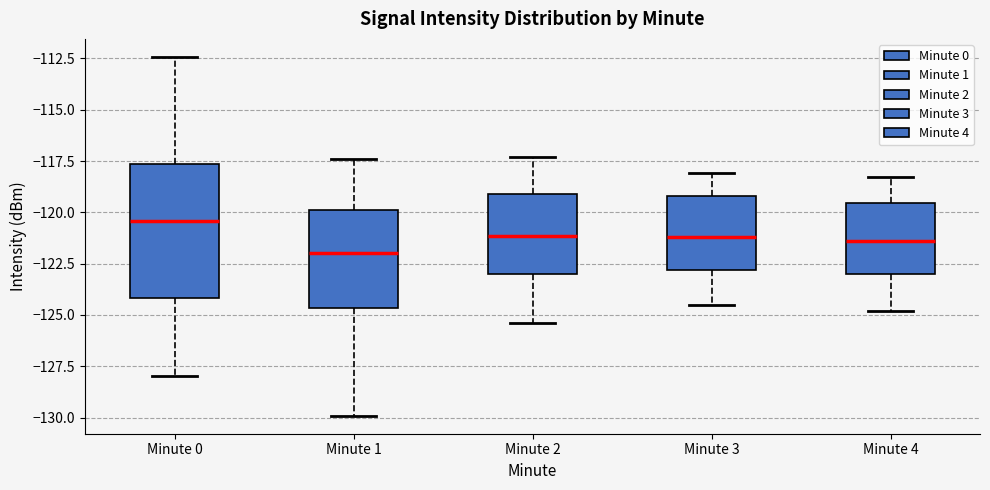

Which box has the lowest median line?

Minute 1